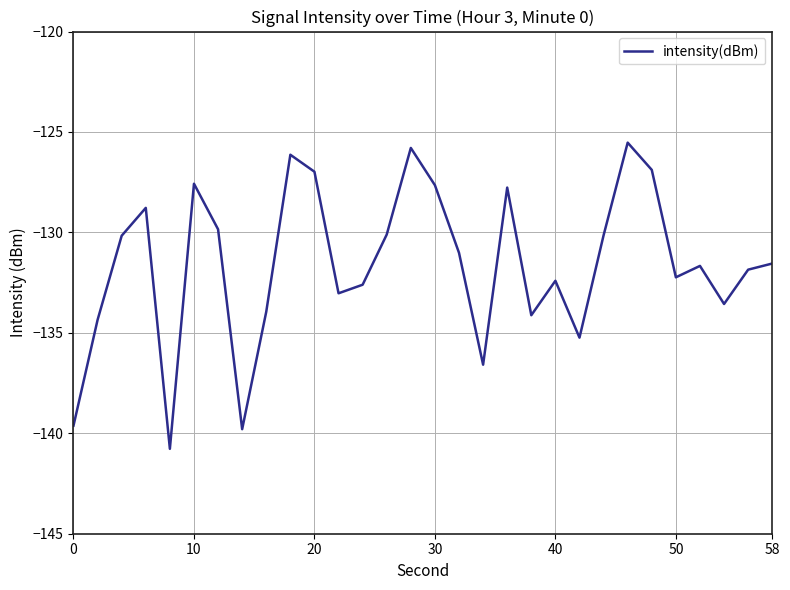

What is the difference between the maximum and minimum values?

15.2